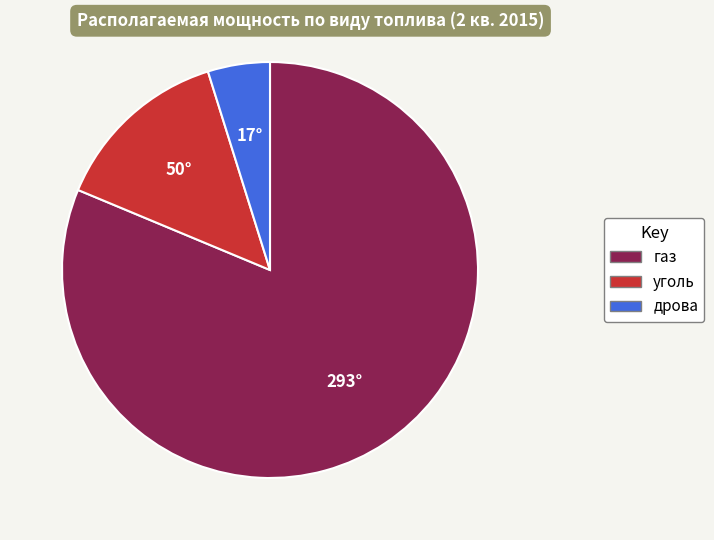

Which category has the biggest portion of the pie?

газ